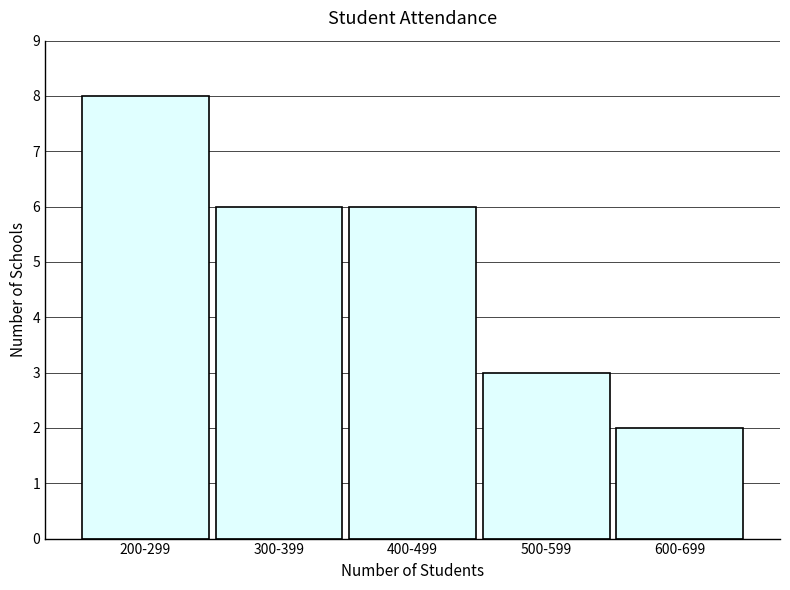

Reading right to left, extract all data points from this chart.

600-699=2	500-599=3	400-499=6	300-399=6	200-299=8